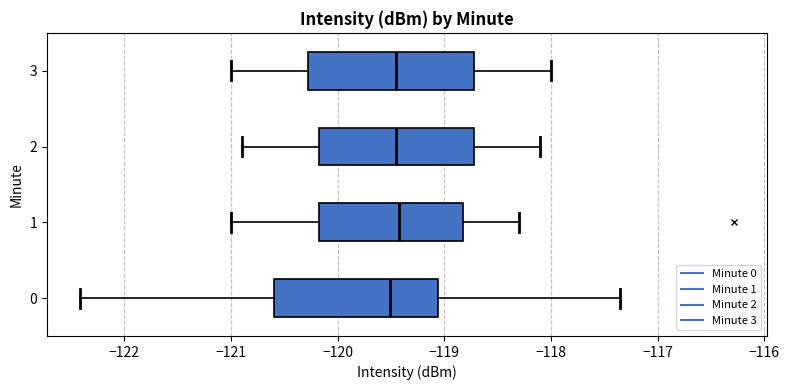

Where is the left edge of the box at y = 0 on the x-axis? The values are not printed on the chart, so give them approximately, as read against the axis.

-120.6